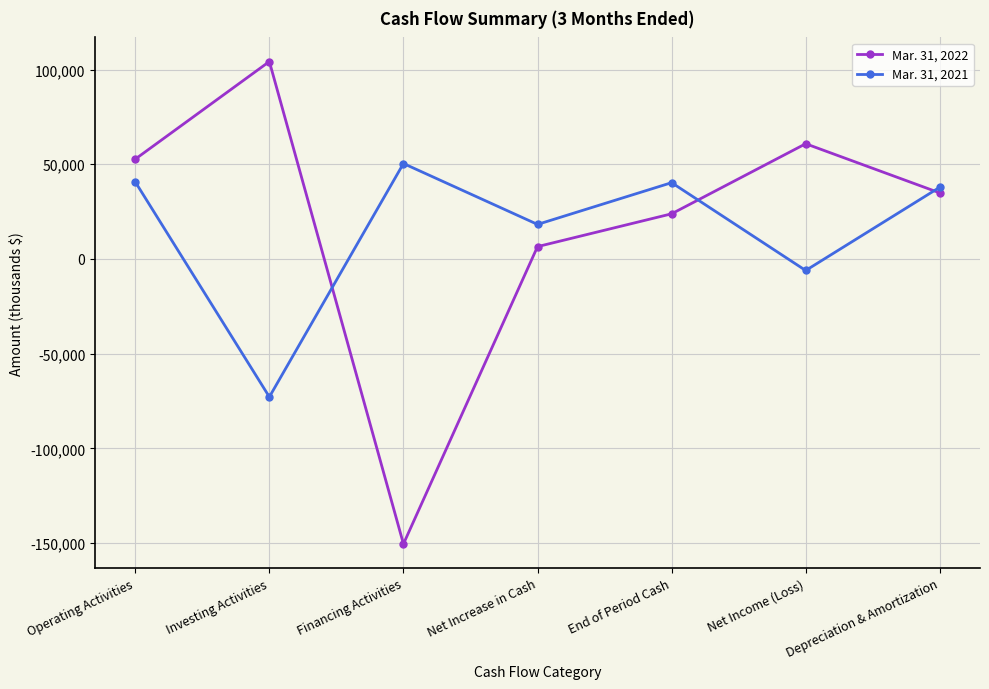

What is the label of the 6th point from the right?

Investing Activities